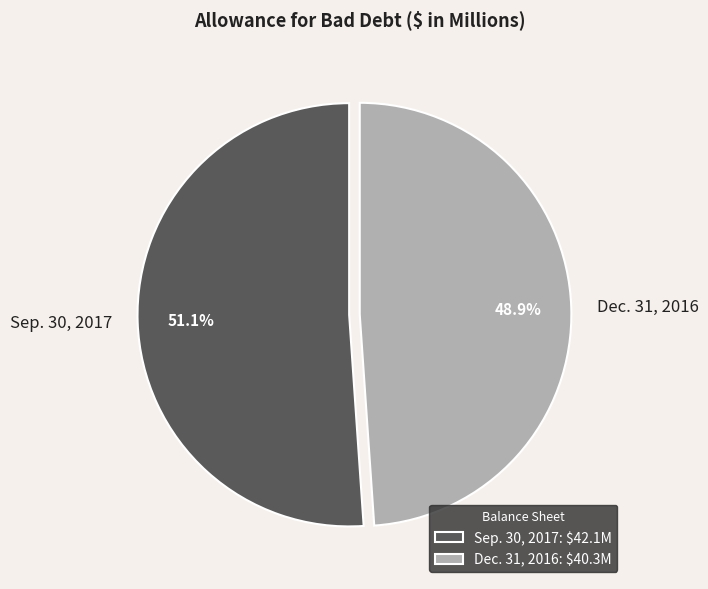

Which has a higher value, Sep. 30, 2017 or Dec. 31, 2016?

Sep. 30, 2017